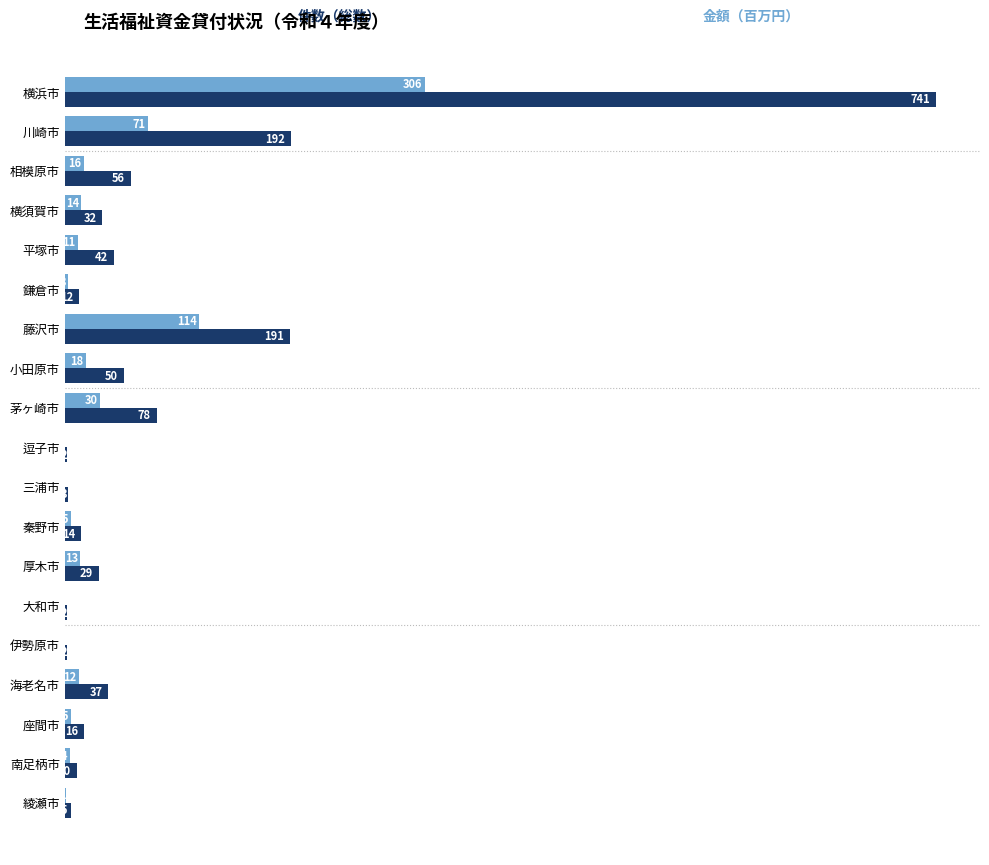

At which category is the sum across all series the highest?

横浜市